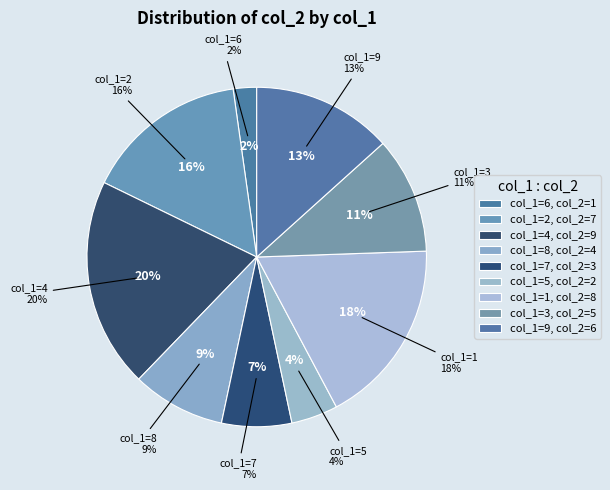

Count the number of slices in the pie.

9